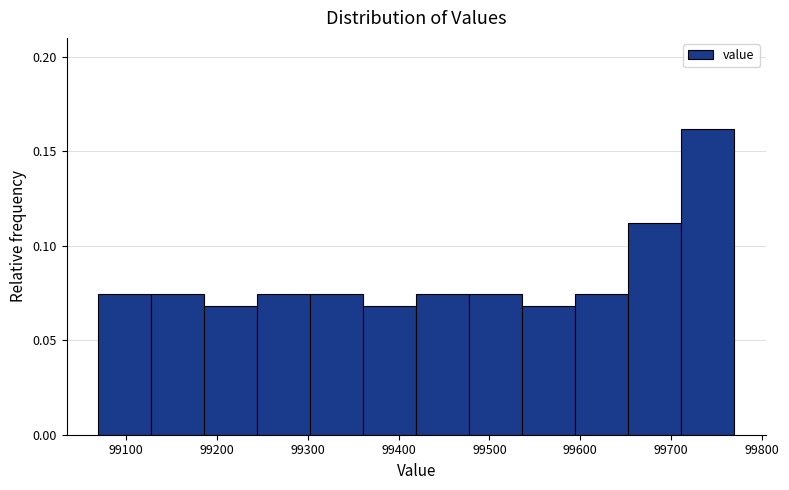

Reading left to right, list every bar in this chart as the range it spans on the x-axis followed by its height. Neither the bar edges nor the heights are printed on the chart, so give them approximately, as read against the axes.

99070 to 99130: 0.075
99130 to 99190: 0.075
99190 to 99240: 0.070
99240 to 99300: 0.075
99300 to 99360: 0.075
99360 to 99420: 0.070
99420 to 99480: 0.075
99480 to 99540: 0.075
99540 to 99590: 0.070
99590 to 99650: 0.075
99650 to 99710: 0.110
99710 to 99770: 0.160